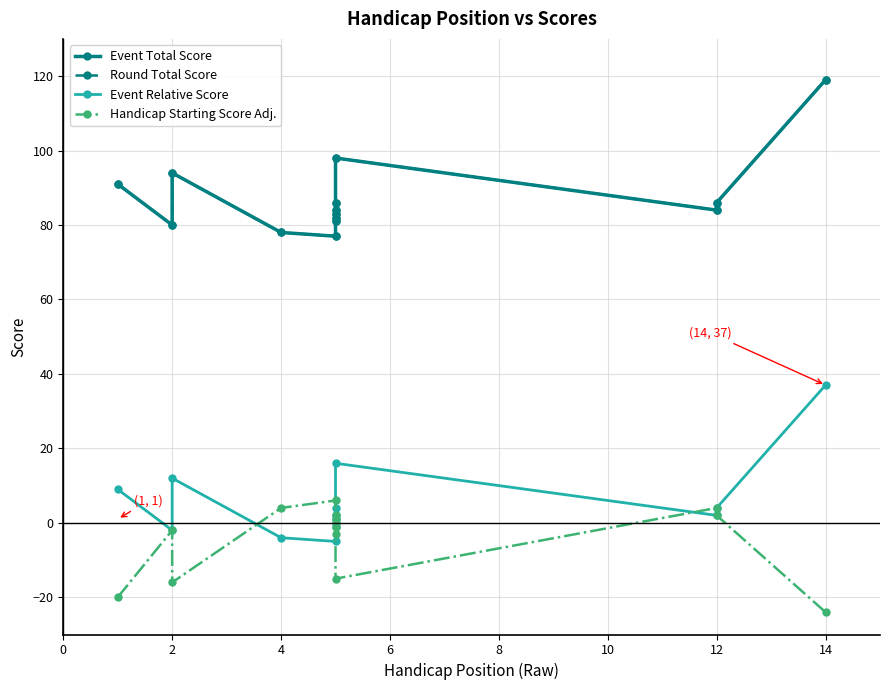

What is the maximum value shown in the chart?

119